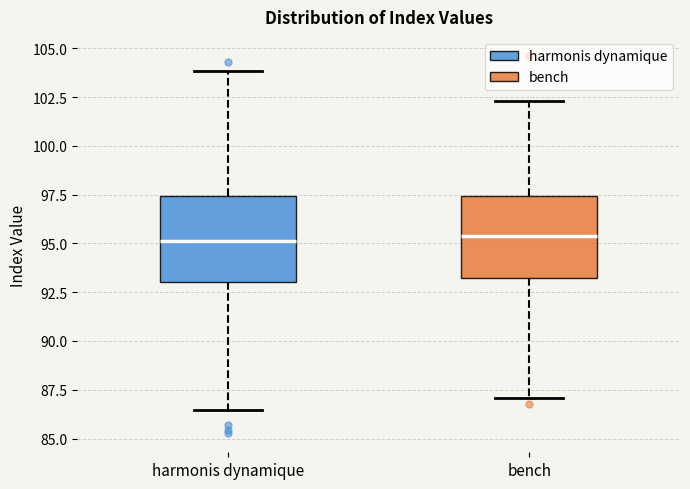

Reading left to right, transcribe this box plot: for each box, give where its median line is, the range the box spans, and where its two whiskers end, as read against the y-axis. The values are not printed on the chart, so give them approximately, as read against the axis.

harmonis dynamique: median 95.0, box 93.0 to 97.5, whiskers 86.5 to 104.0
bench: median 95.5, box 93.0 to 97.5, whiskers 87.0 to 102.5